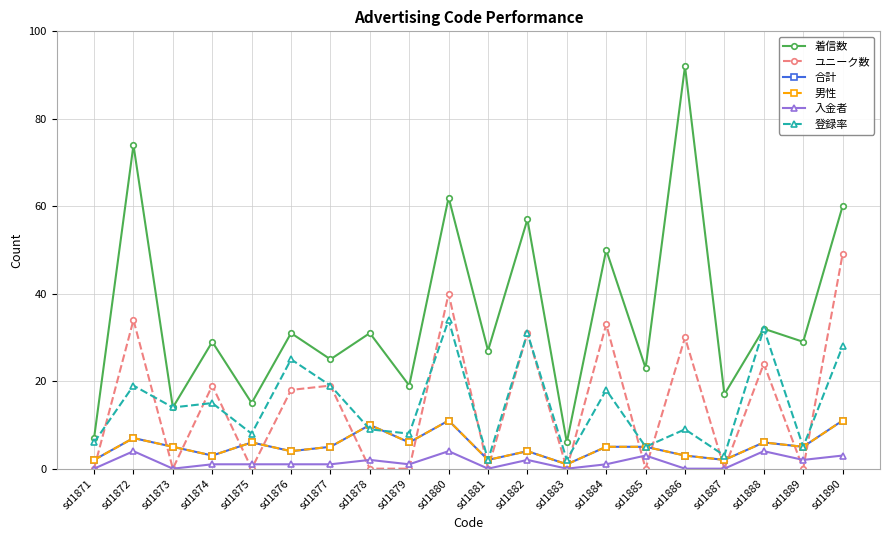

What is the value of the ユニーク数 point at the 6th from the left?

18